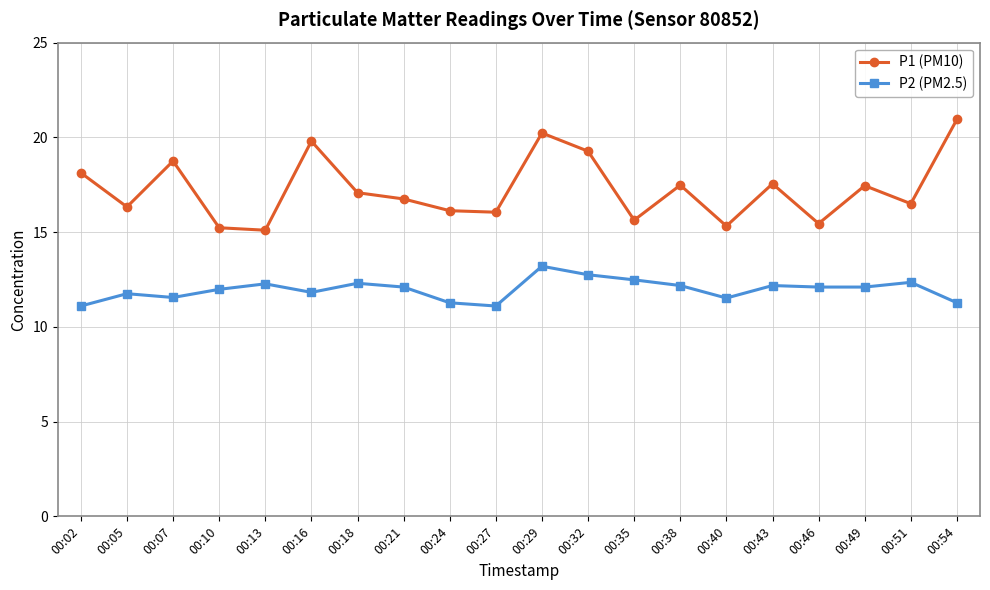

Count the number of categories in the chart.

20